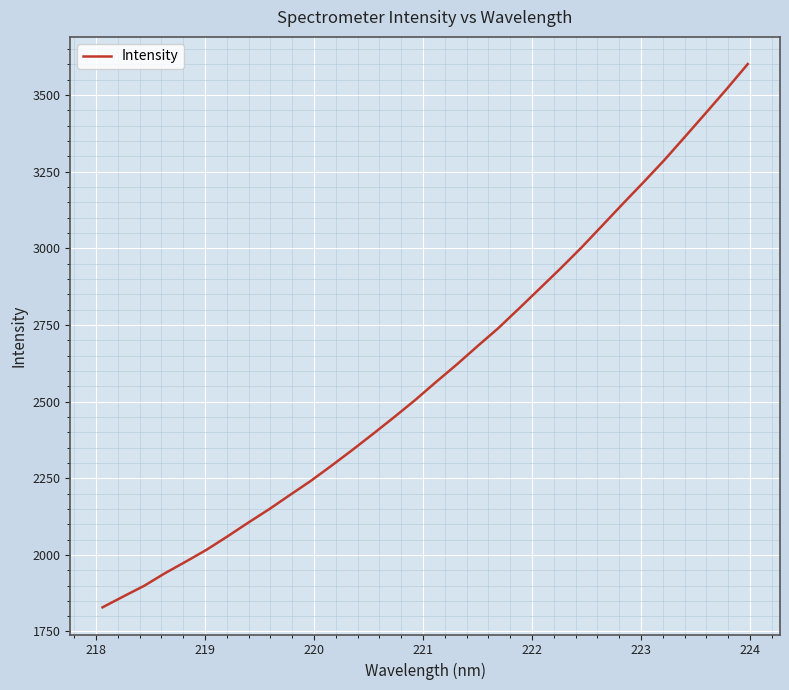

What is the greatest value displayed?

3601.3